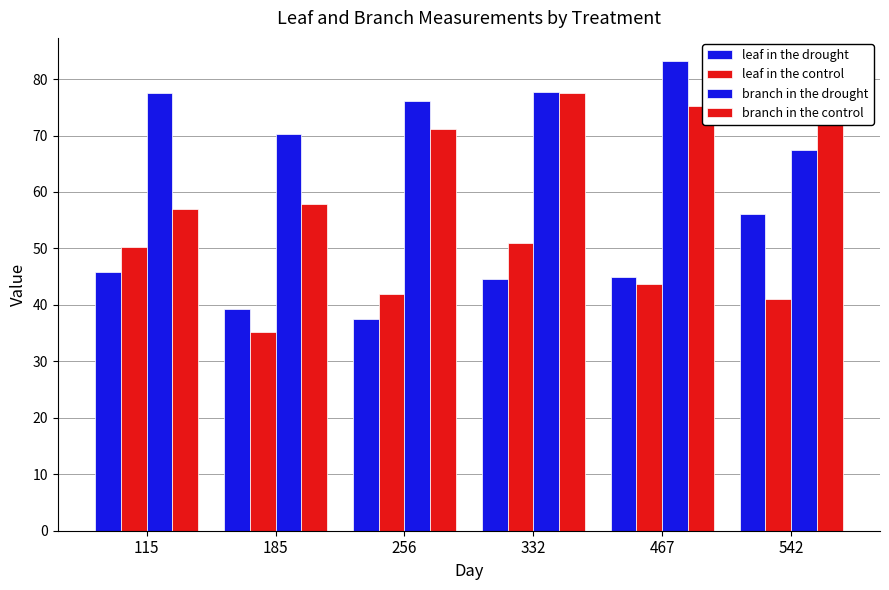

Reading right to left, what are all the values shown in this chart?

leaf in the drought: 56.1	45.0	44.7	37.5	39.3	45.9
leaf in the control: 41.0	43.7	51.0	41.9	35.3	50.3
branch in the drought: 67.4	83.1	77.7	76.1	70.2	77.6
branch in the control: 74.1	75.1	77.6	71.1	57.9	56.9